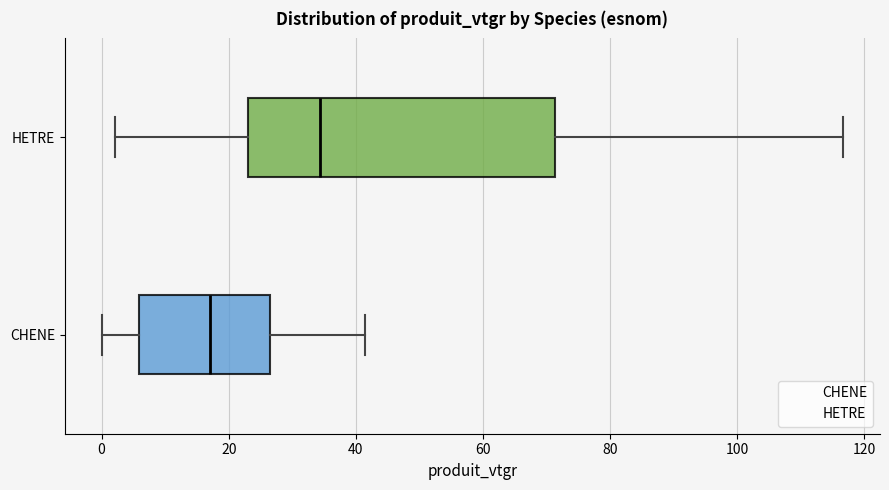

Which box's median line is the furthest to the left?

CHENE